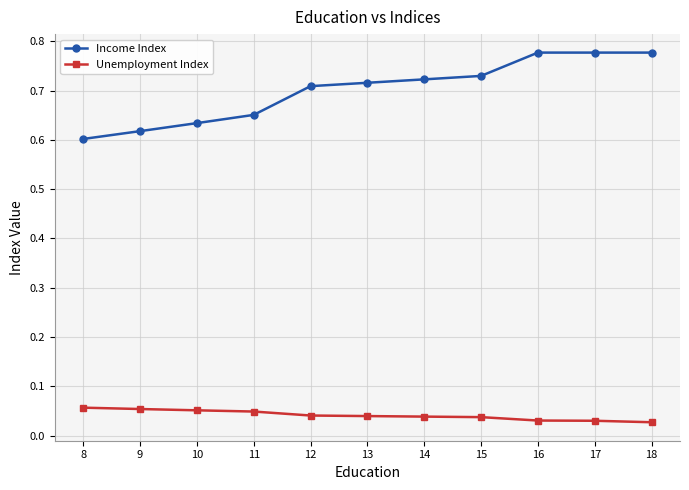

True or false: Income Index has a value of 0.3 at 18.

False